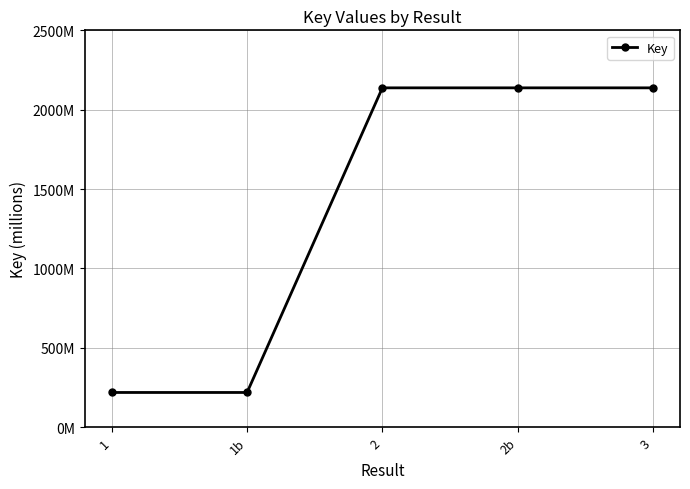

Does the chart have visible grid lines?

Yes